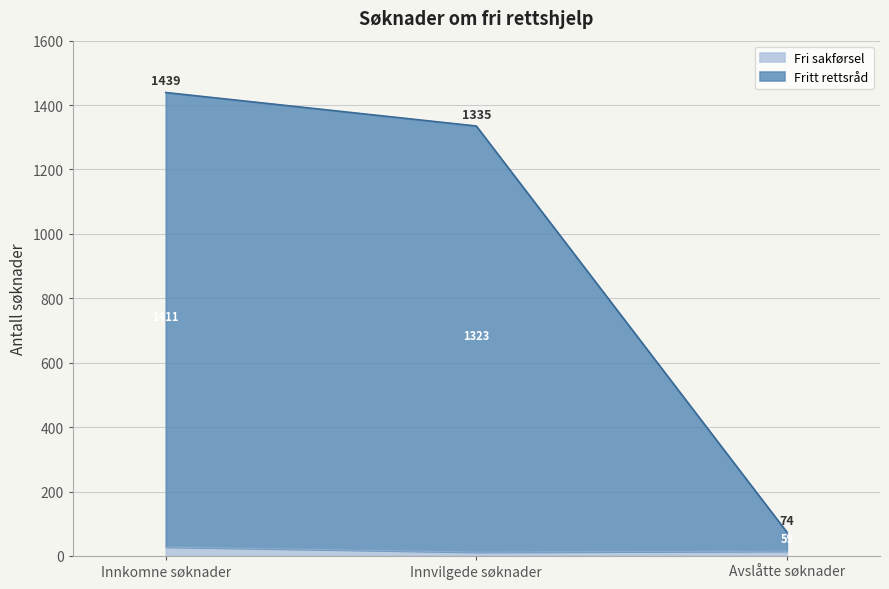

Read the Fri sakførsel value at Innkomne søknader.

28